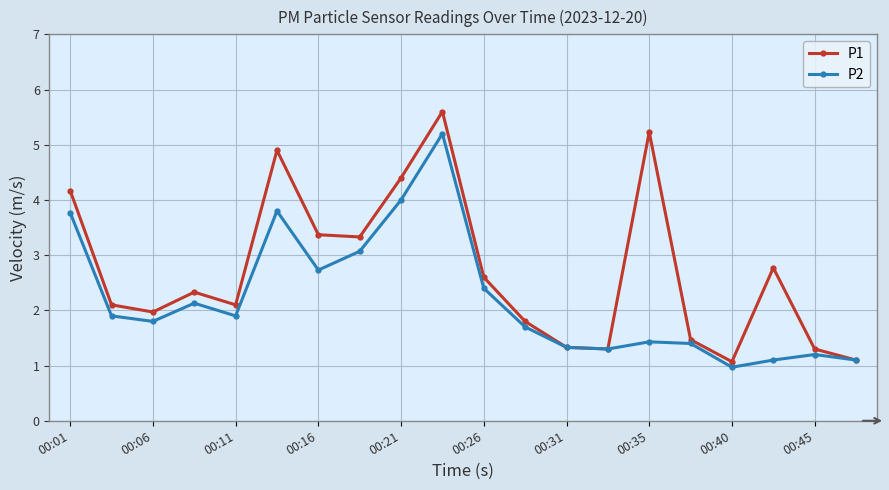

What is the smallest value displayed?

1.0